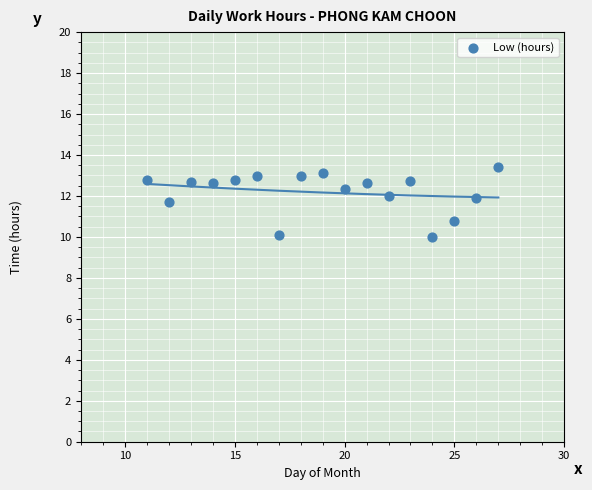

What is the range of Y values (max minus min)?

3.4